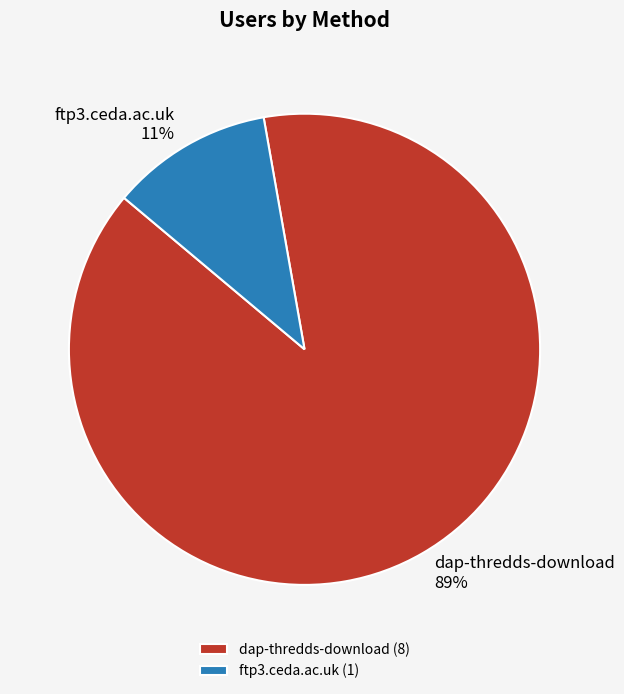

Is dap-thredds-download the majority of the pie?

Yes